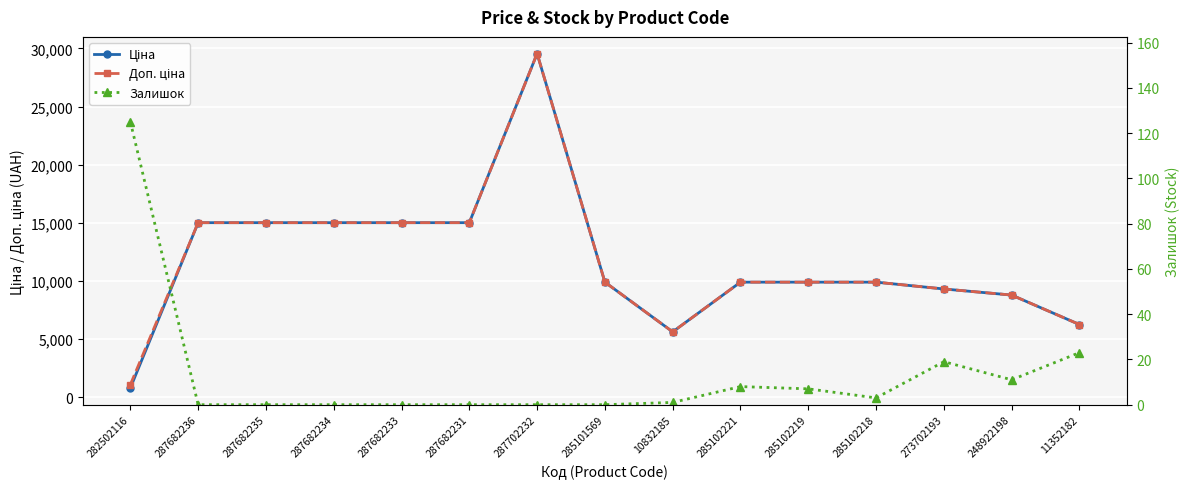

At which label does Ціна reach its peak?

287702232